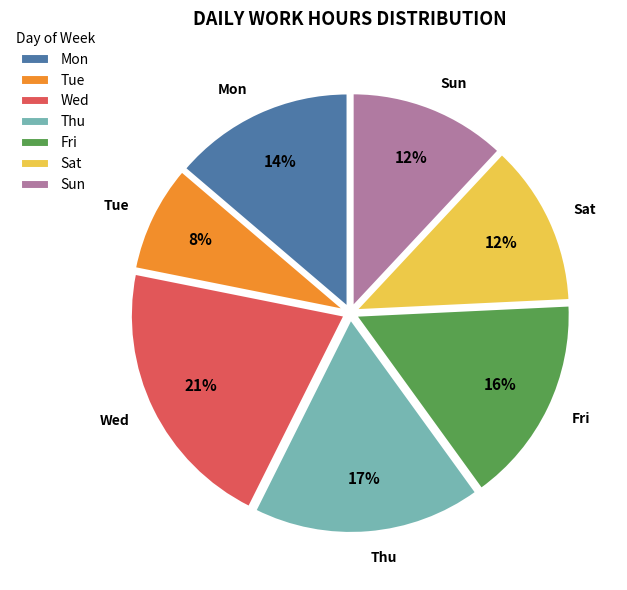

Is the sum of Sun and Wed greater than half?

No